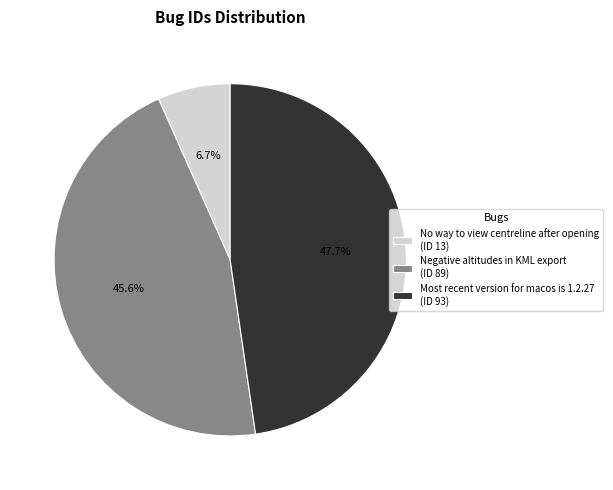

What is the total percentage of Most recent version for macos is 1.2.27 and Negative altitudes in KML export?

93.3%